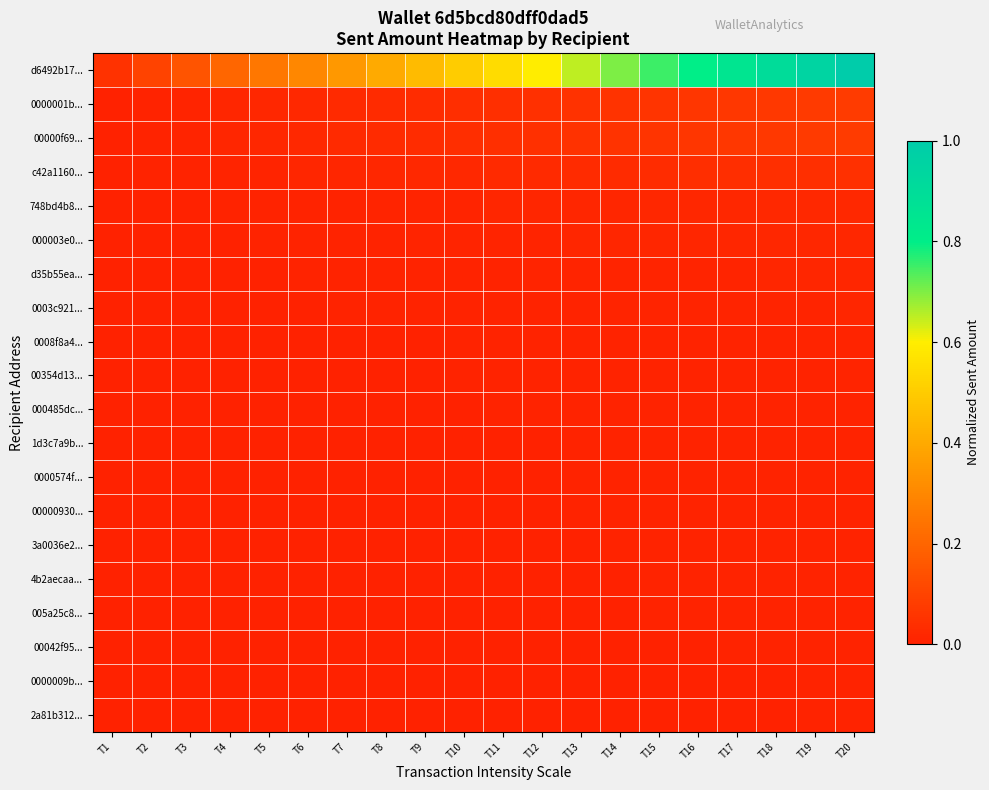

Which series has the largest range (max minus min)?

d6492b17...